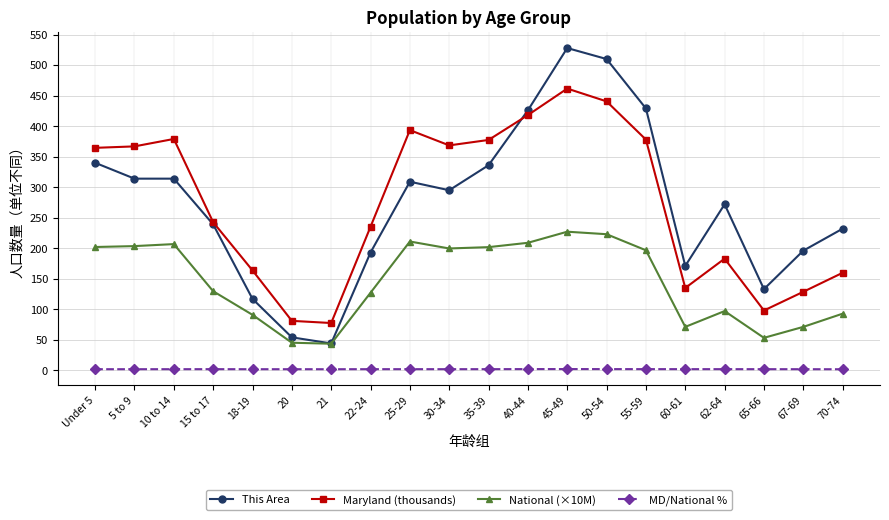

What is the label of the 12th point from the right?

25-29